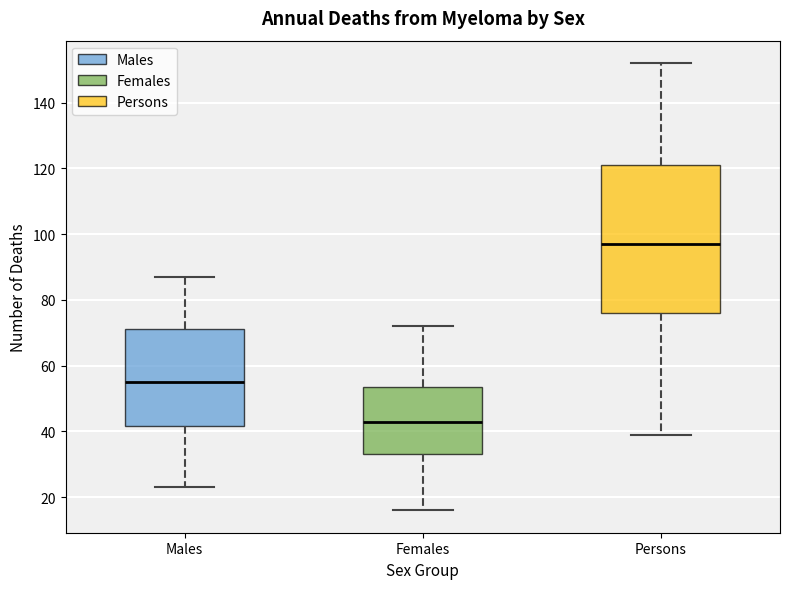

Reading left to right, transcribe this box plot: for each box, give where its median line is, the range the box spans, and where its two whiskers end, as read against the y-axis. The values are not printed on the chart, so give them approximately, as read against the axis.

Males: median 56, box 42 to 72, whiskers 24 to 88
Females: median 44, box 34 to 54, whiskers 16 to 72
Persons: median 98, box 76 to 122, whiskers 40 to 152